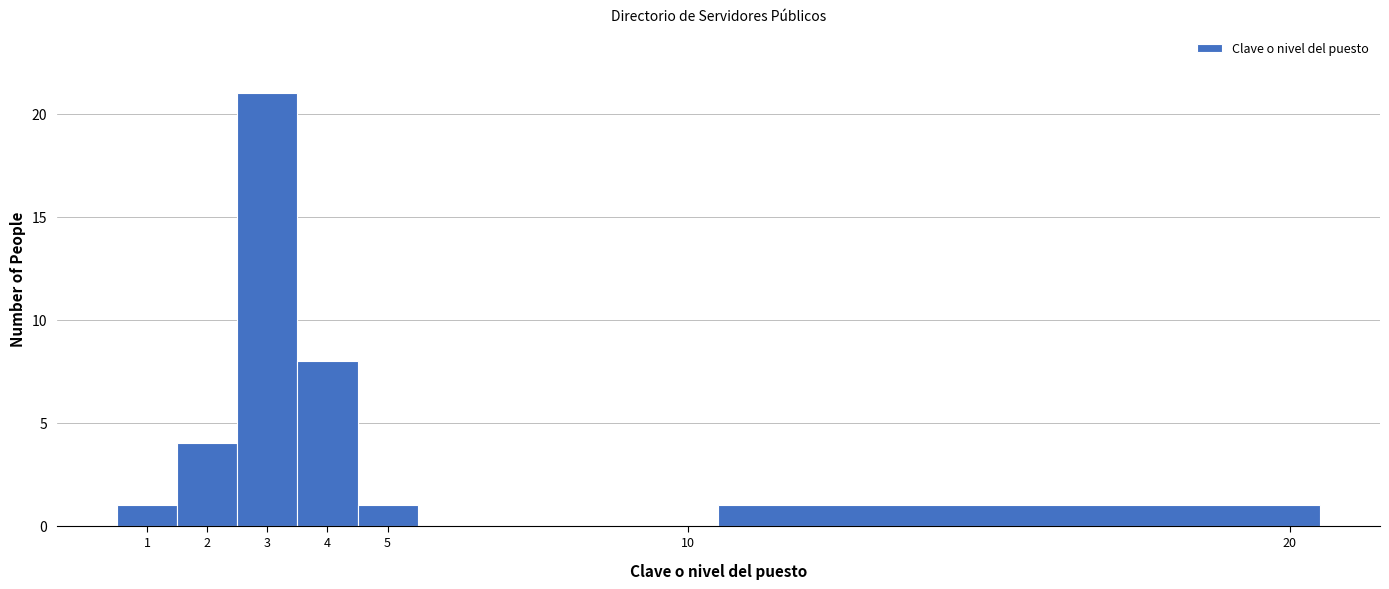

Which range on the x-axis has the tallest bar?

2.5 to 3.5